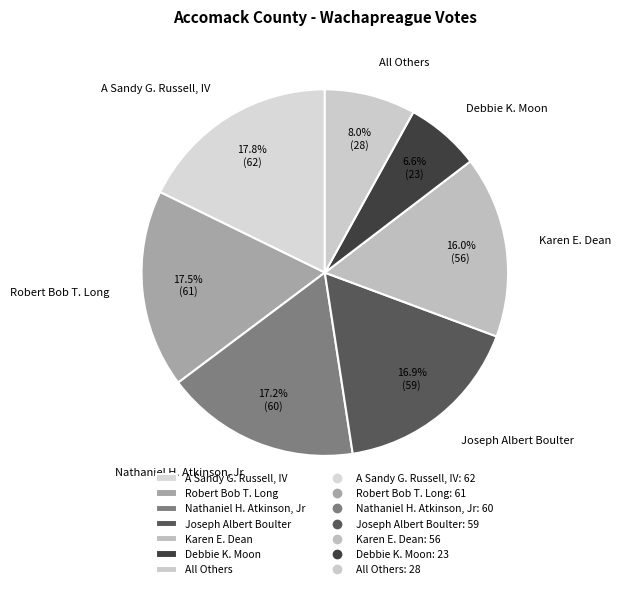

To the nearest percent, what percentage of the pie is All Others?

8%